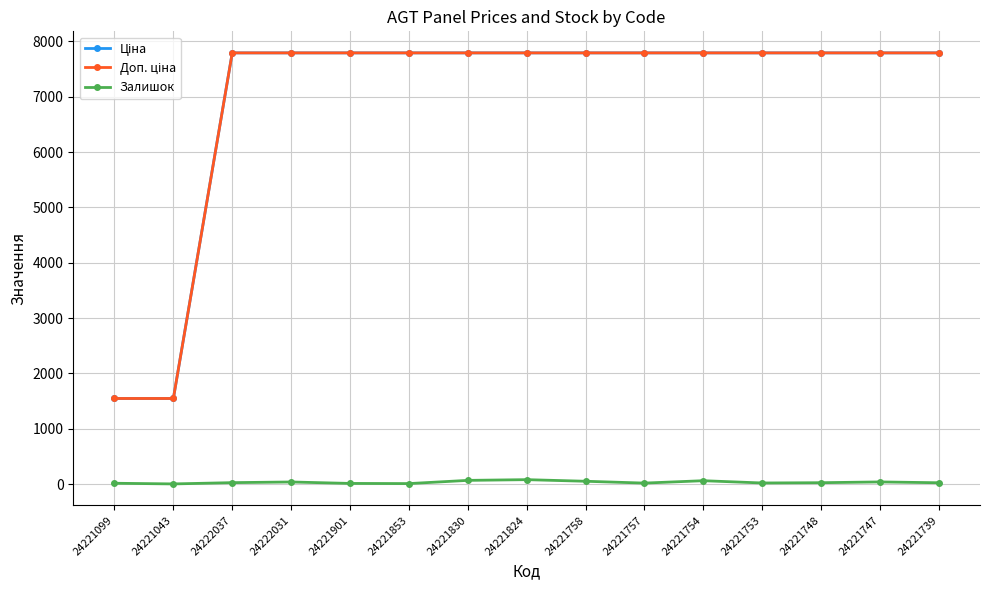

Is it true that Залишок equals 19.0 at 24221757?

True